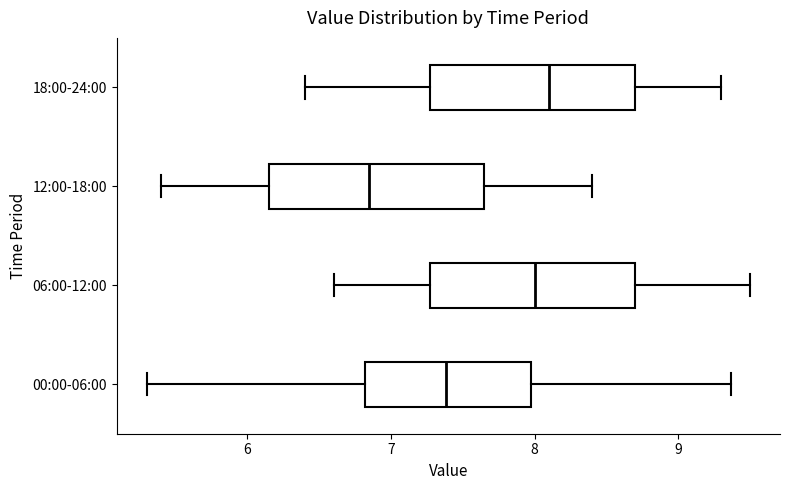

Where is the right edge of the box for 18:00-24:00 on the x-axis? The values are not printed on the chart, so give them approximately, as read against the axis.

8.7